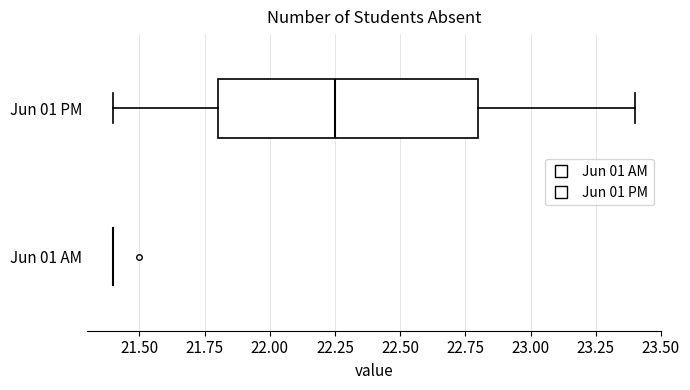

Where is the left edge of the box for Jun 01 PM on the x-axis? The values are not printed on the chart, so give them approximately, as read against the axis.

21.80